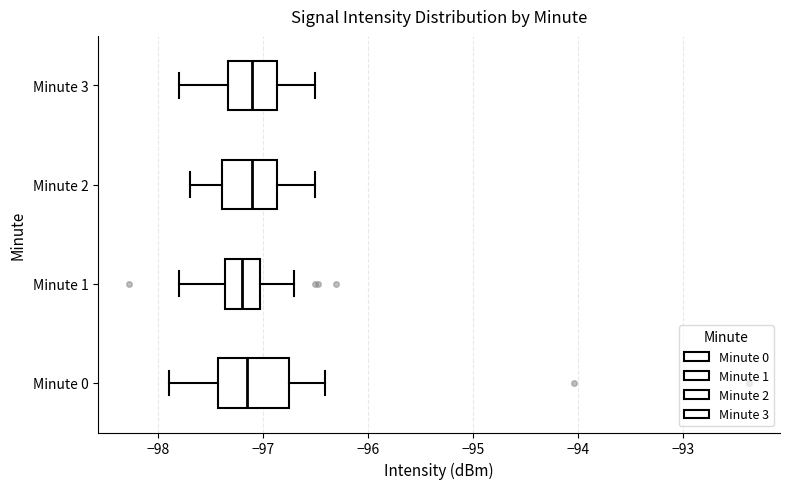

Which box is the widest, from its left edge to its right edge?

Minute 0